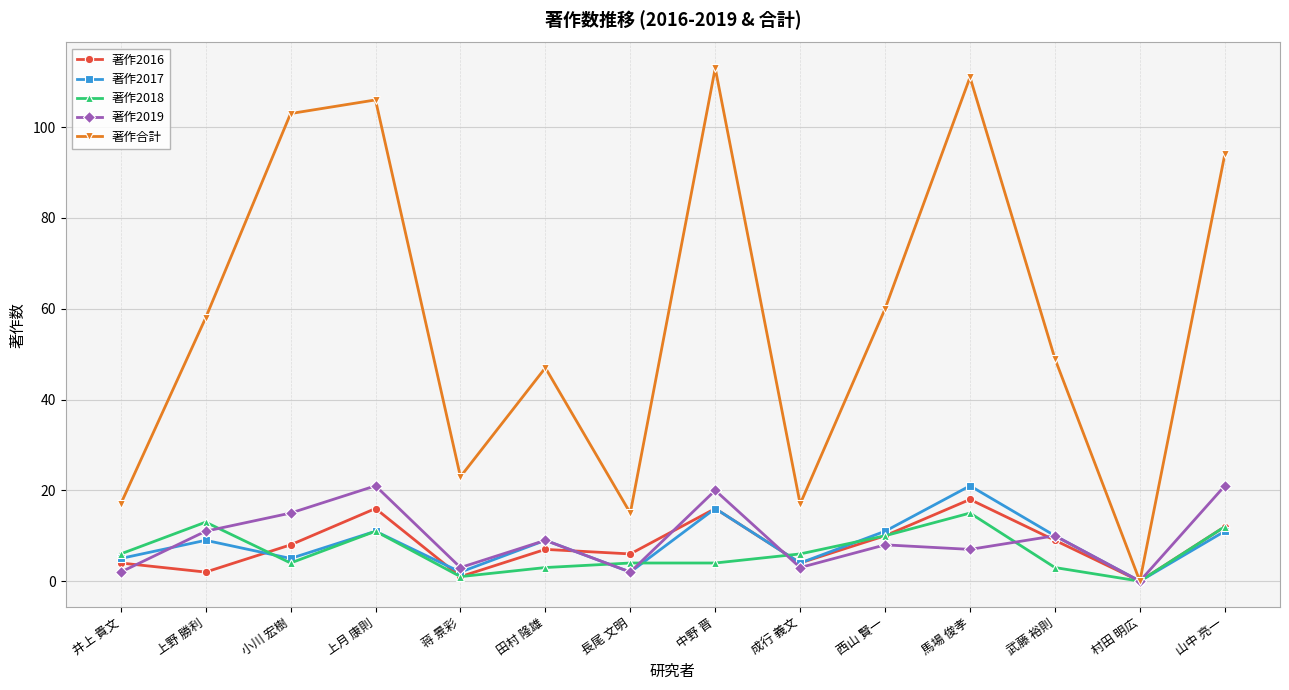

Is it true that 著作2017 equals 5 at 小川 宏樹?

True